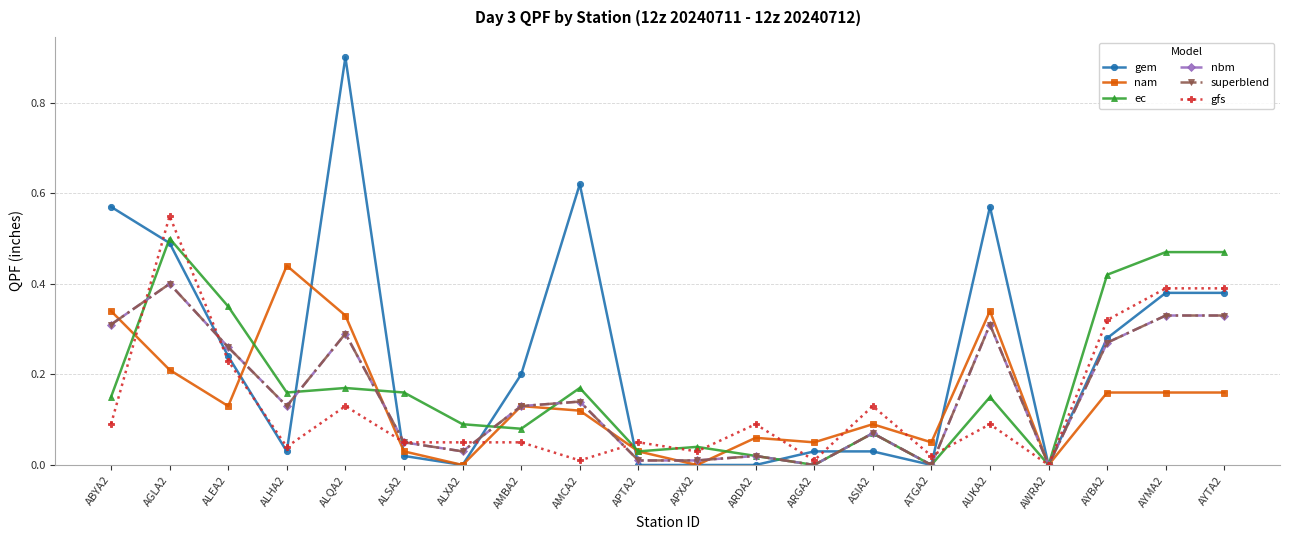

Does the chart have visible grid lines?

Yes